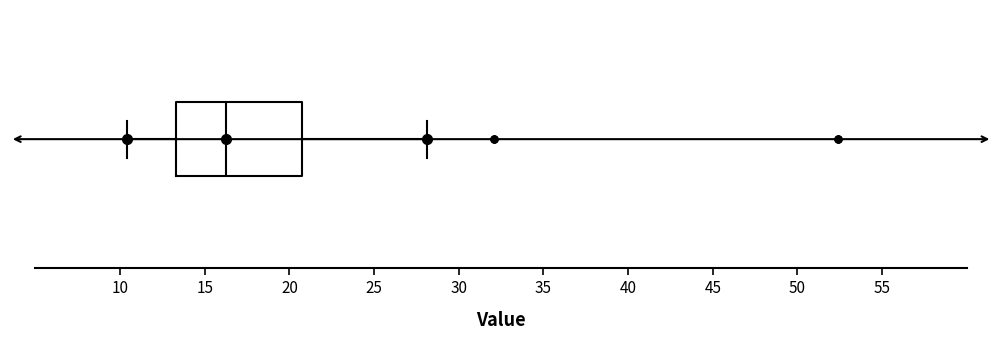

Transcribe this box plot: give where the median line is, the range the box spans, and where the two whiskers end, as read against the x-axis. The values are not printed on the chart, so give them approximately, as read against the axis.

median 16.5, box 13.5 to 20.5, whiskers 10.5 to 28.0